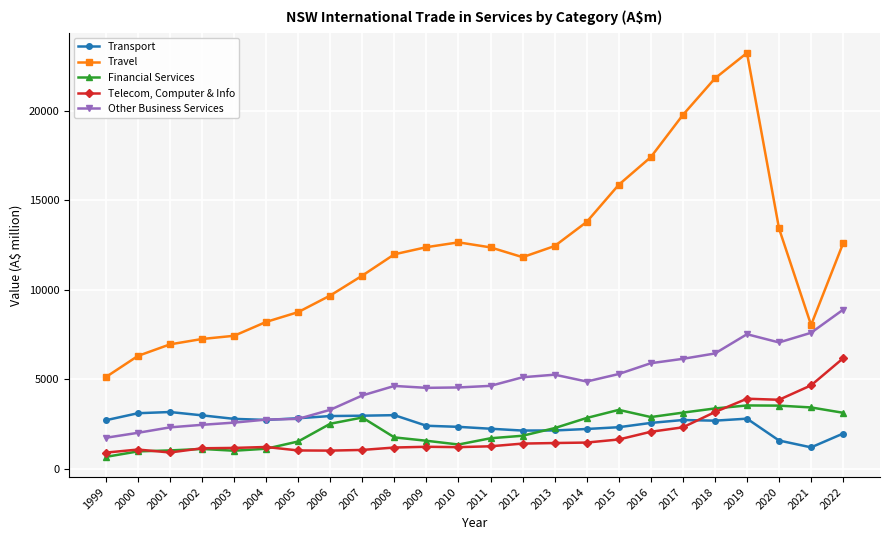

What is the total value across all series at 2009?

22145